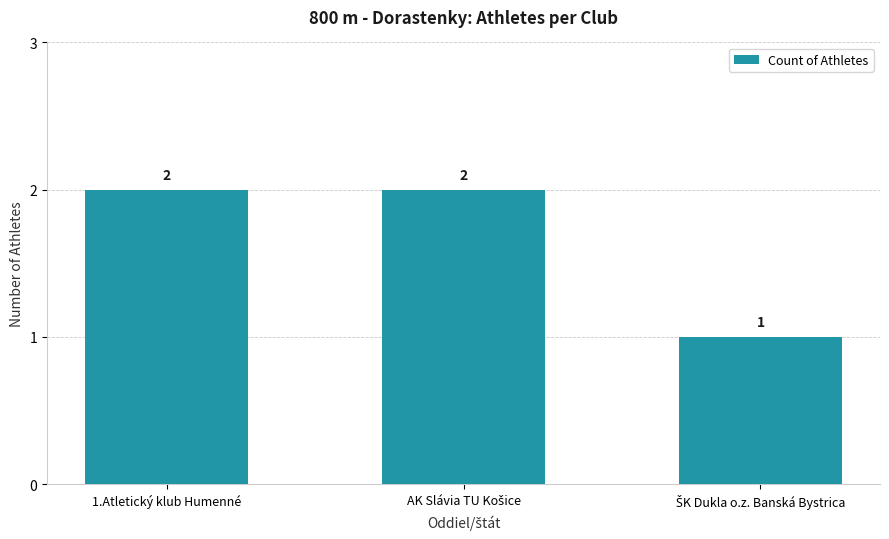

How many values are between 1 and 2?

3